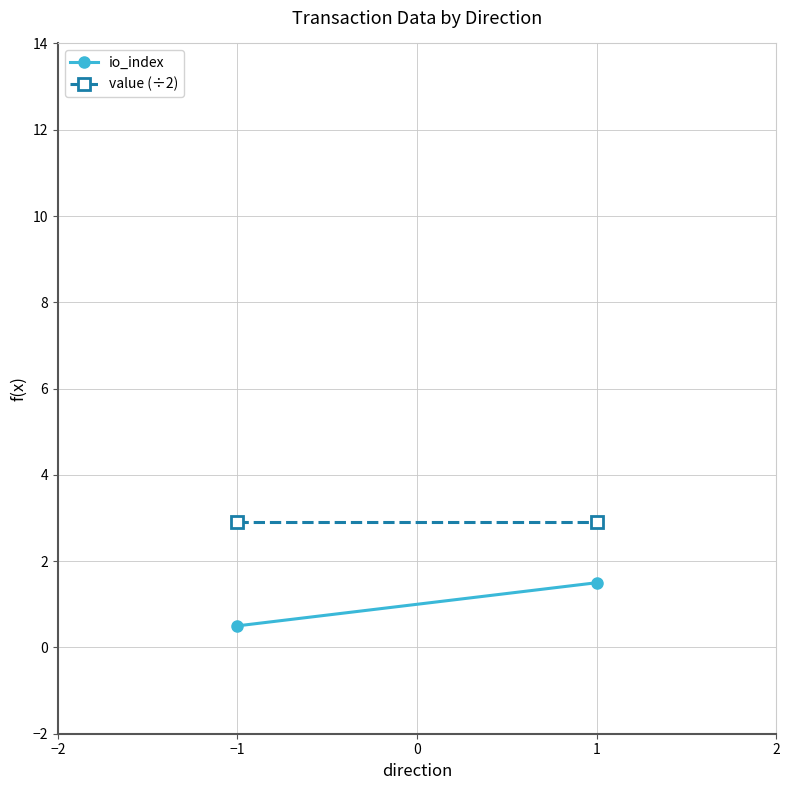

Which series has the largest total across all categories?

value (÷2)